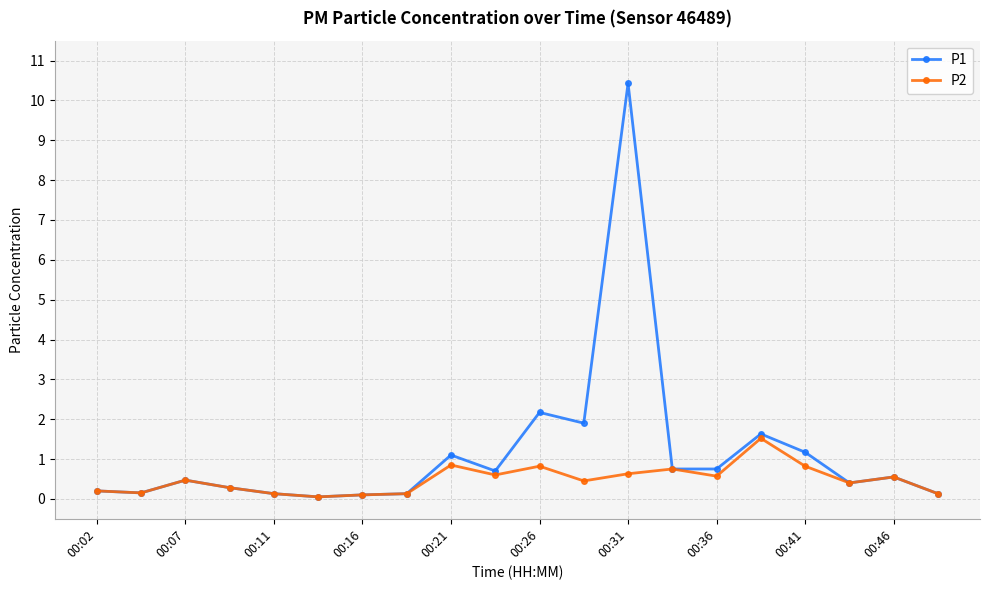

True or false: P2 has more than 2 points higher than both neighbors.

True